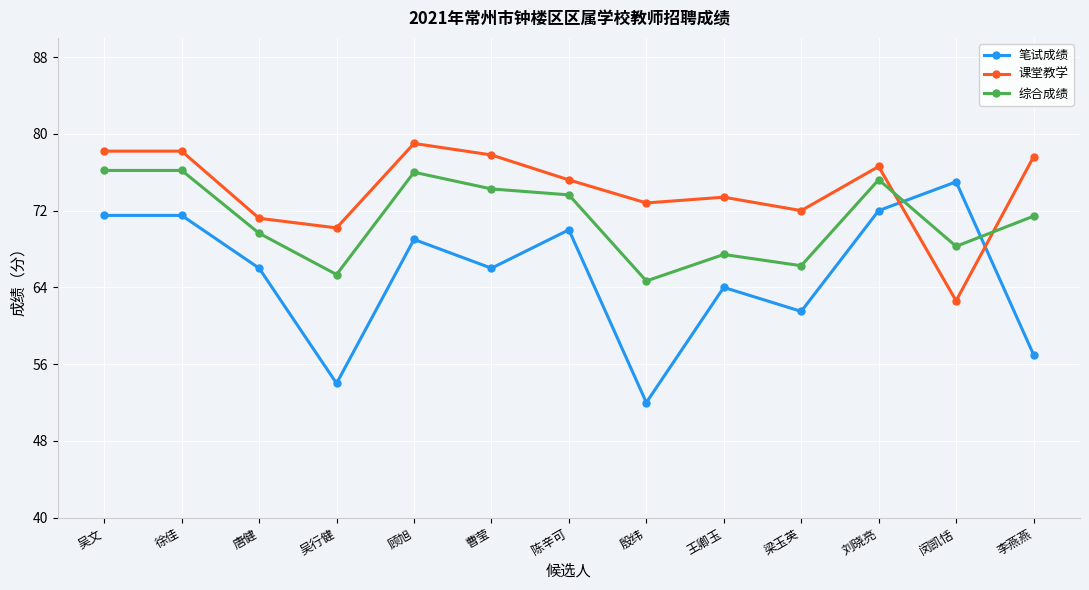

Which series has the widest spread of values?

笔试成绩